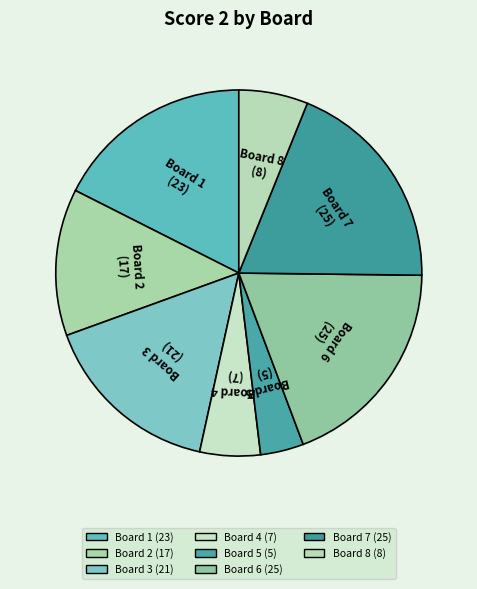

Which category has the biggest portion of the pie?

6